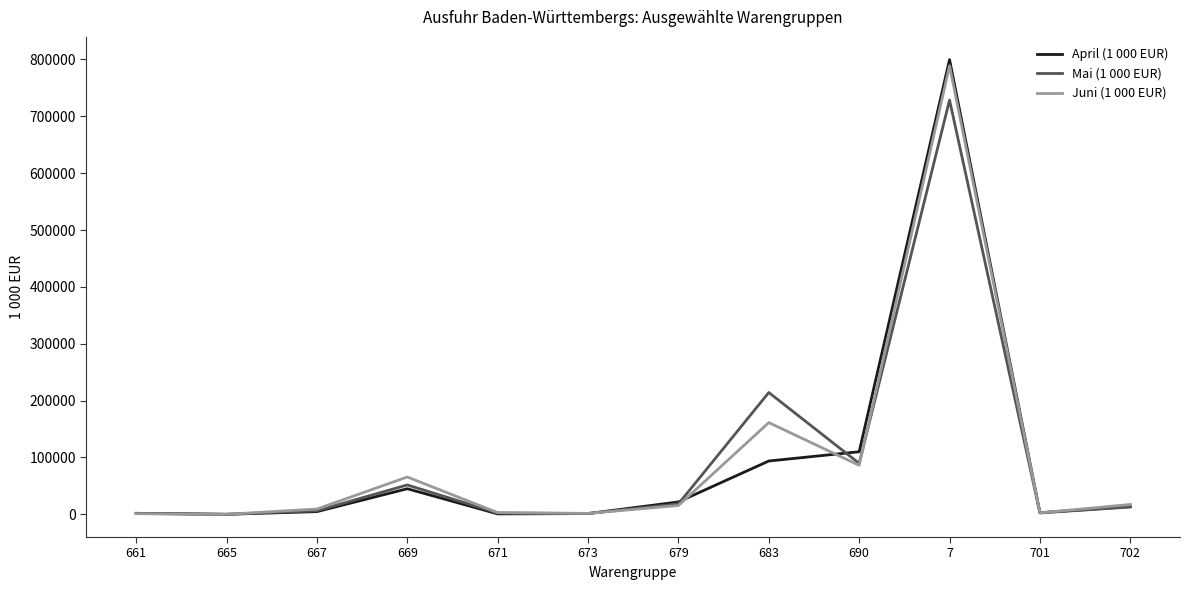

What position from the right is 669?

9